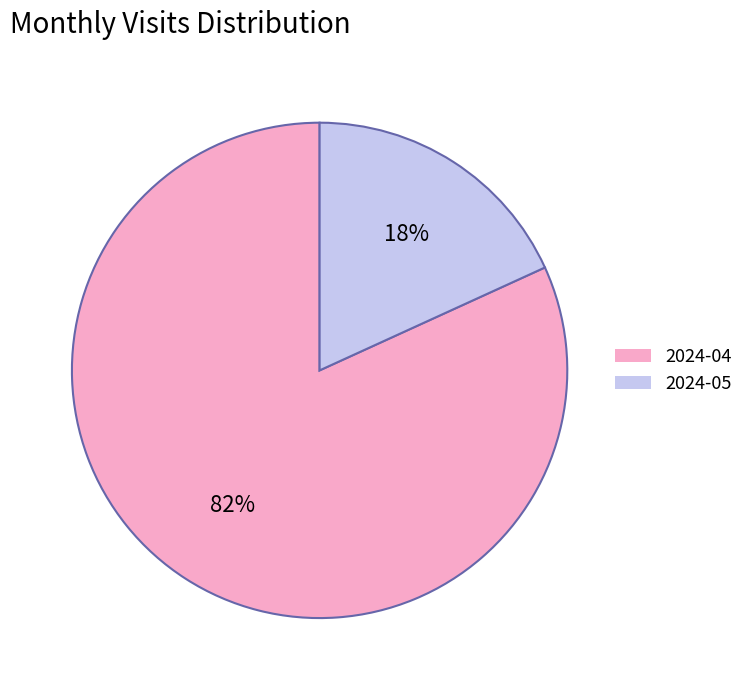

What is the largest slice in the pie chart?

2024-04